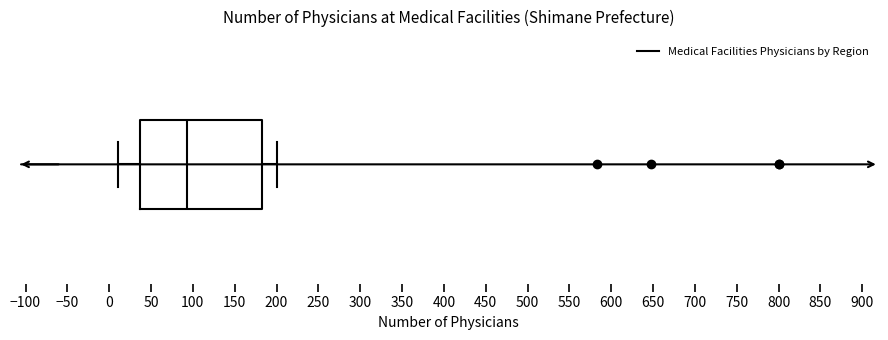

Where does the right whisker of the box end on the x-axis? The values are not printed on the chart, so give them approximately, as read against the axis.

200